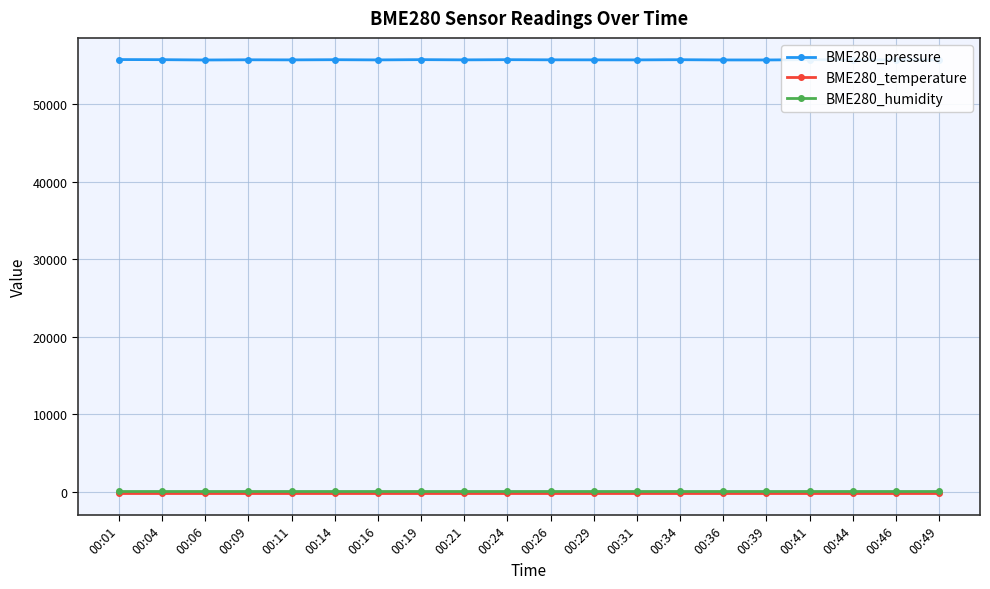

What is the sum of all BME280_pressure values?

1114613.6